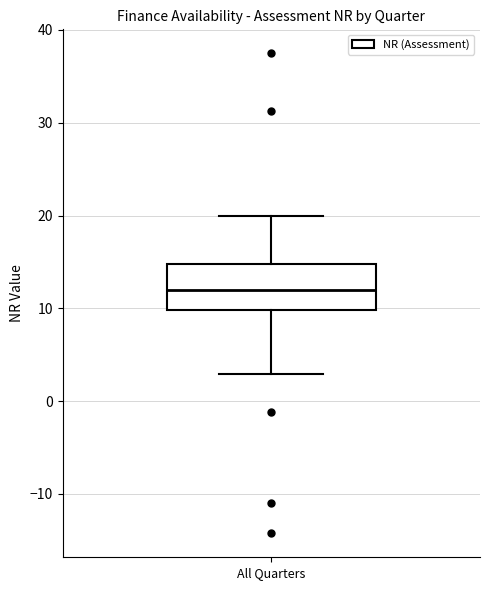

Read this box plot against the y-axis: the position of the median line, the range covered by the box, and the ends of both whiskers. The values are not printed on the chart, so give them approximately, as read against the axis.

median 12, box 10 to 15, whiskers 3 to 20